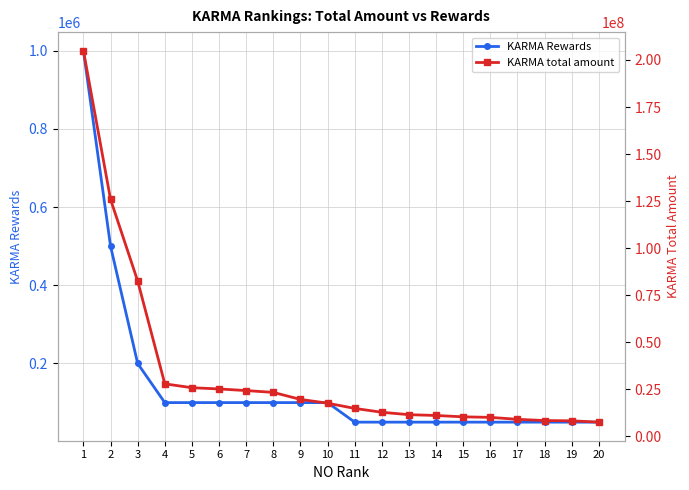

How many lines are shown in the chart?

2